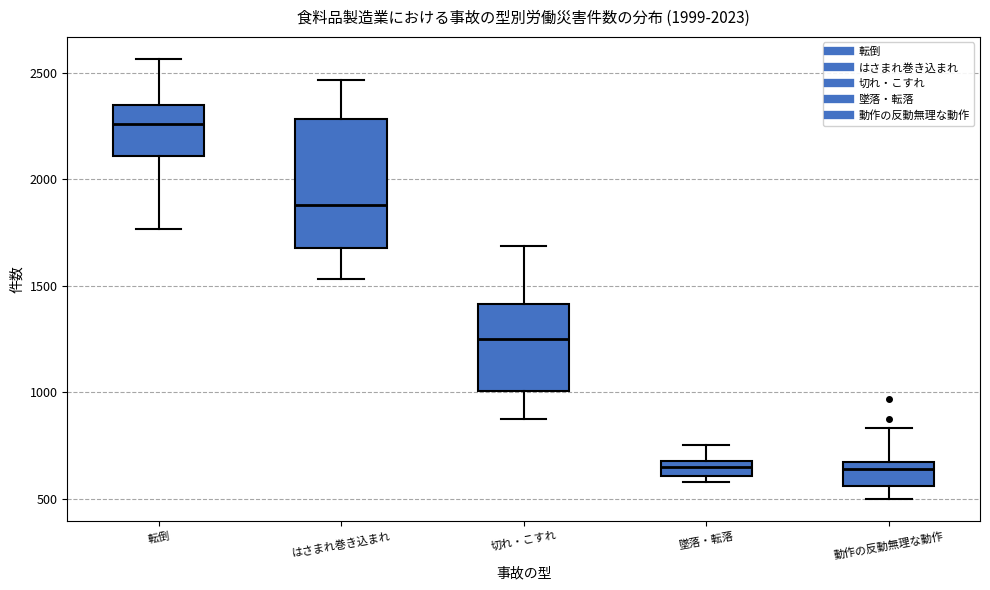

Comparing the boxes themselves (not the whiskers), which one is the tallest?

はさまれ巻き込まれ